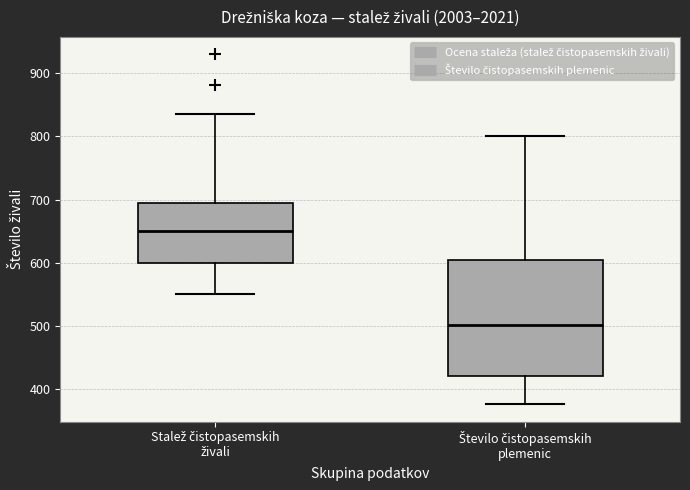

Where does the lower whisker of the box for Stalež čistopasemskih živali end on the y-axis? The values are not printed on the chart, so give them approximately, as read against the axis.

550